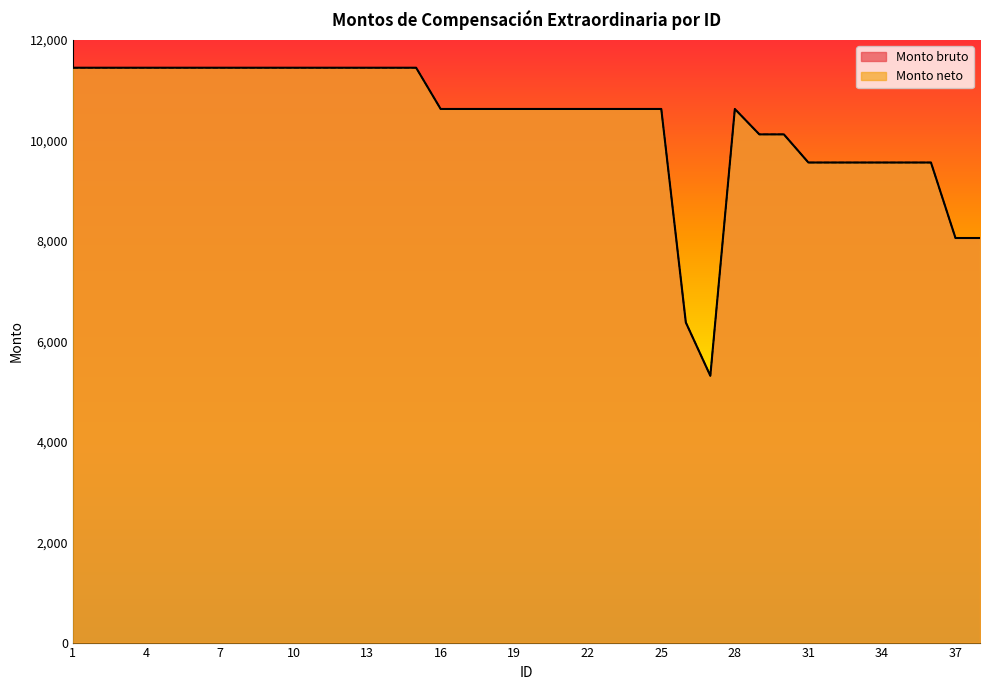

What are all the series names shown in the legend?

Monto bruto, Monto neto